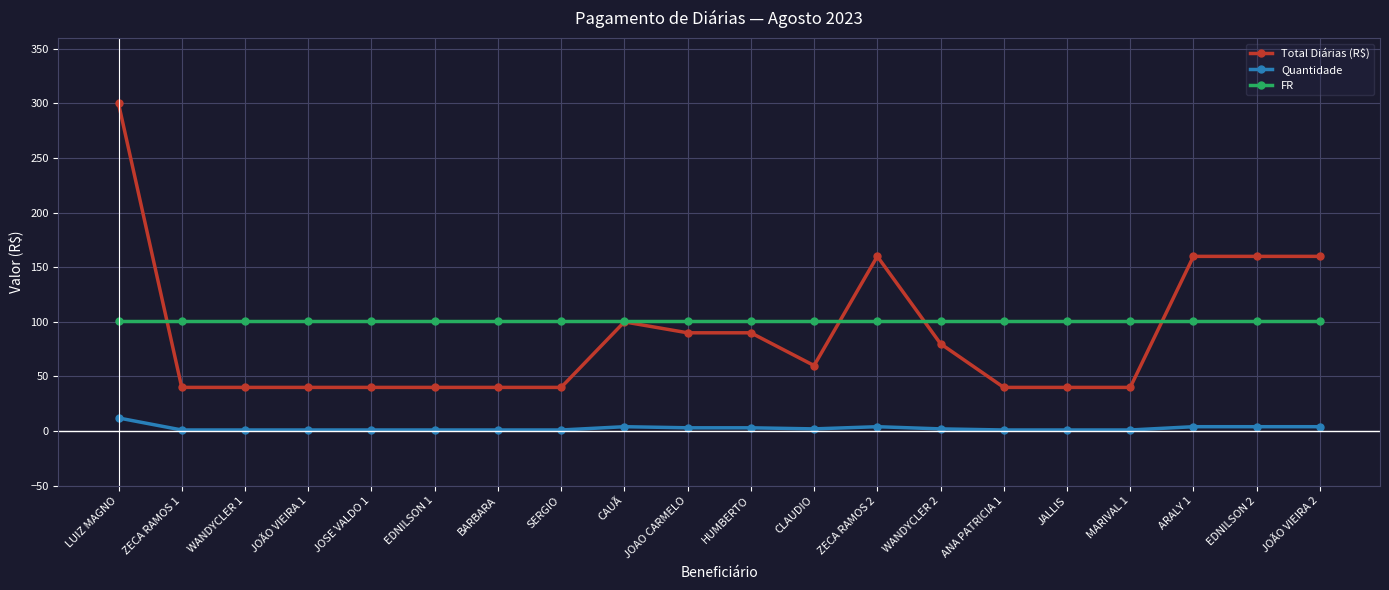

Which series has the largest range (max minus min)?

Total Diárias (R$)